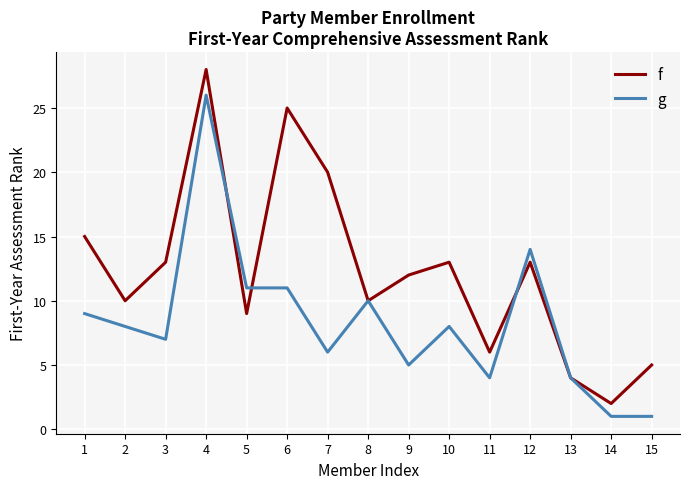

Which series changed the most between 12 and 13?

g